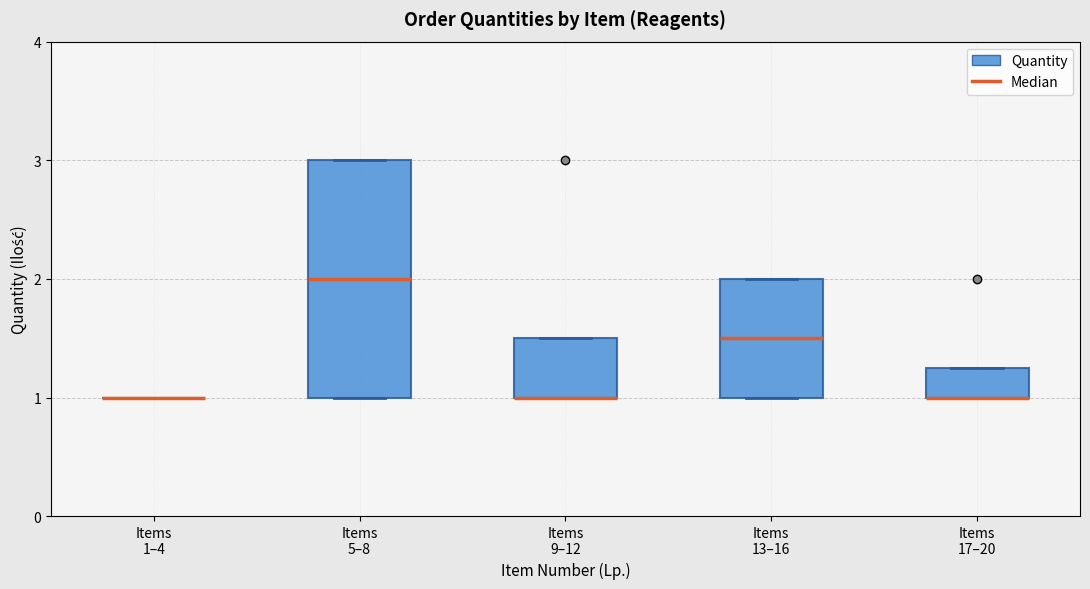

Which box is the tallest, from its lower edge to its upper edge?

Items 5–8